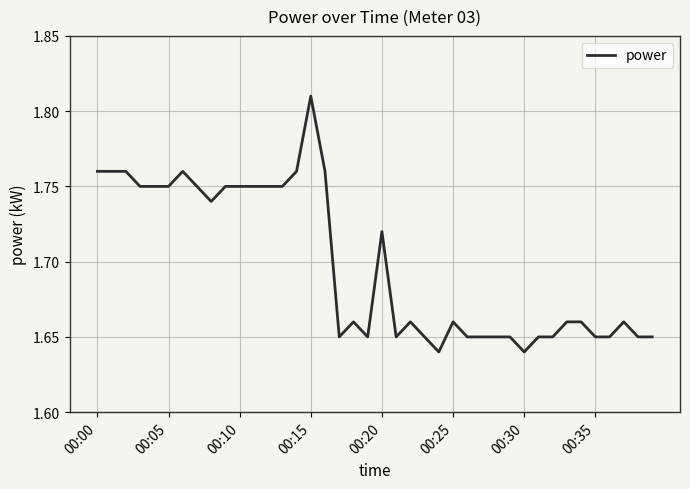

True or false: the data has more than 2 interior local peaks.

True